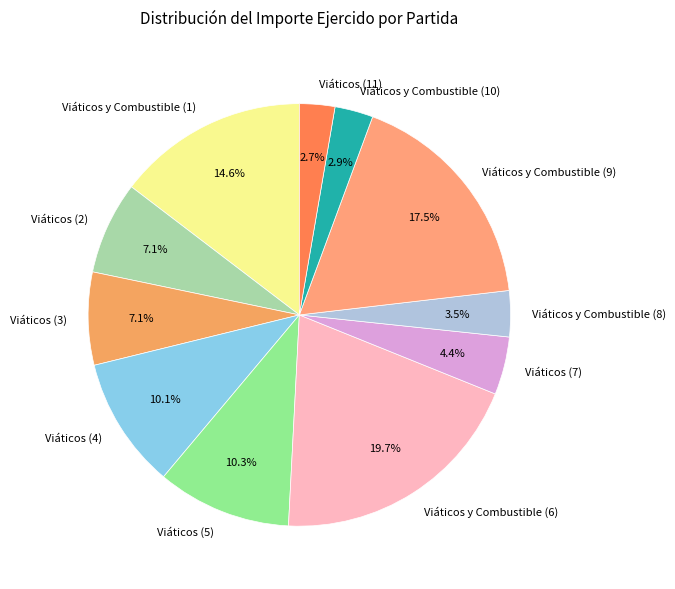

Does Viáticos (2) account for over 50% of the chart?

No